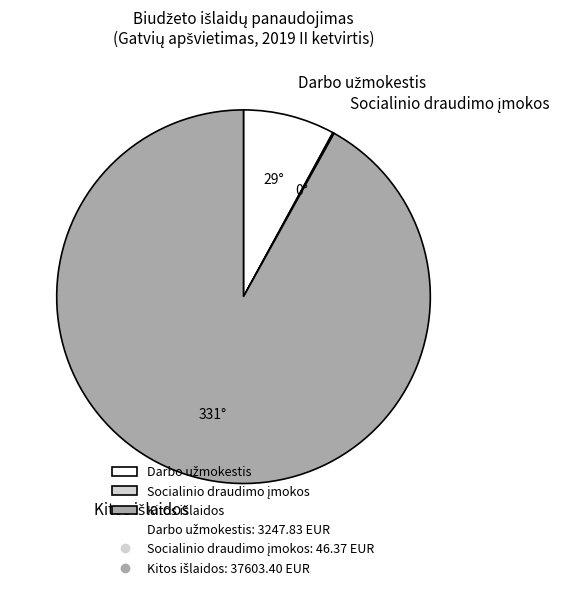

Does any single category account for the majority?

Yes